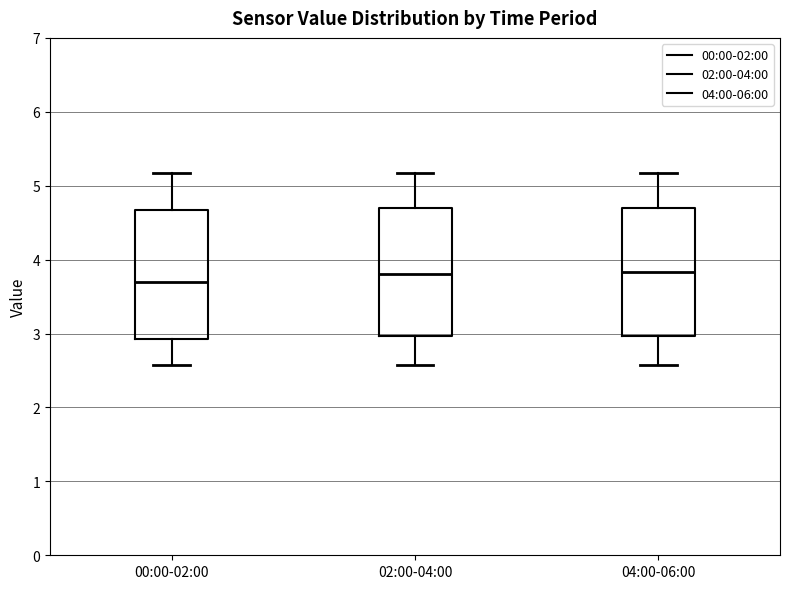

Reading left to right, read every box against the y-axis: the position of its median line, the range the box covers, and the ends of its whiskers. The values are not printed on the chart, so give them approximately, as read against the axis.

00:00-02:00: median 3.7, box 2.9 to 4.7, whiskers 2.6 to 5.2
02:00-04:00: median 3.8, box 3.0 to 4.7, whiskers 2.6 to 5.2
04:00-06:00: median 3.8, box 3.0 to 4.7, whiskers 2.6 to 5.2